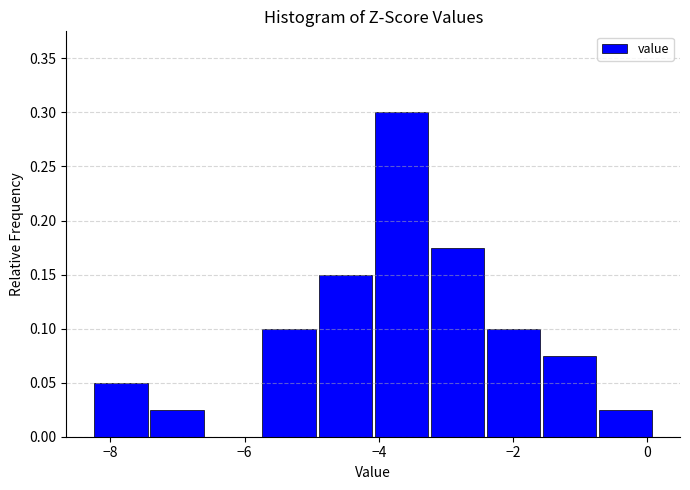

Reading left to right, list every bar in this chart as the range it spans on the x-axis followed by its height. Neither the bar edges nor the heights are printed on the chart, so give them approximately, as read against the axes.

-8.2 to -7.4: 0.050
-7.4 to -6.6: 0.025
-6.6 to -5.8: 0
-5.8 to -4.8: 0.100
-4.8 to -4.0: 0.150
-4.0 to -3.2: 0.300
-3.2 to -2.4: 0.175
-2.4 to -1.6: 0.100
-1.6 to -0.8: 0.075
-0.8 to 0.2: 0.025